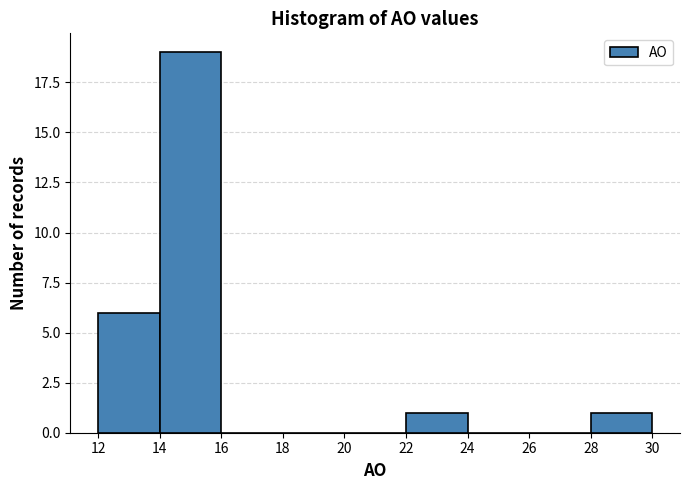

Reading left to right, list every bar in this chart as the range it spans on the x-axis followed by its height. The values are not printed on the chart, so give them approximately, as read against the axis.

12 to 14: 6
14 to 16: 19
16 to 18: 0
18 to 20: 0
20 to 22: 0
22 to 24: 1
24 to 26: 0
26 to 28: 0
28 to 30: 1